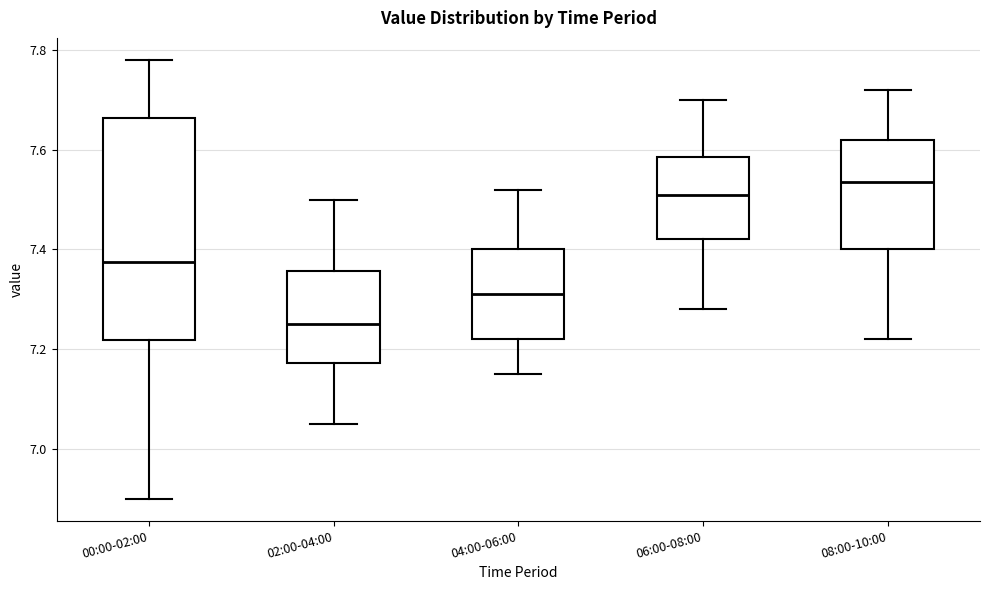

Reading left to right, read every box against the y-axis: the position of its median line, the range the box covers, and the ends of its whiskers. The values are not printed on the chart, so give them approximately, as read against the axis.

00:00-02:00: median 7.38, box 7.22 to 7.66, whiskers 6.90 to 7.78
02:00-04:00: median 7.26, box 7.18 to 7.36, whiskers 7.06 to 7.50
04:00-06:00: median 7.32, box 7.22 to 7.40, whiskers 7.16 to 7.52
06:00-08:00: median 7.52, box 7.42 to 7.58, whiskers 7.28 to 7.70
08:00-10:00: median 7.54, box 7.40 to 7.62, whiskers 7.22 to 7.72